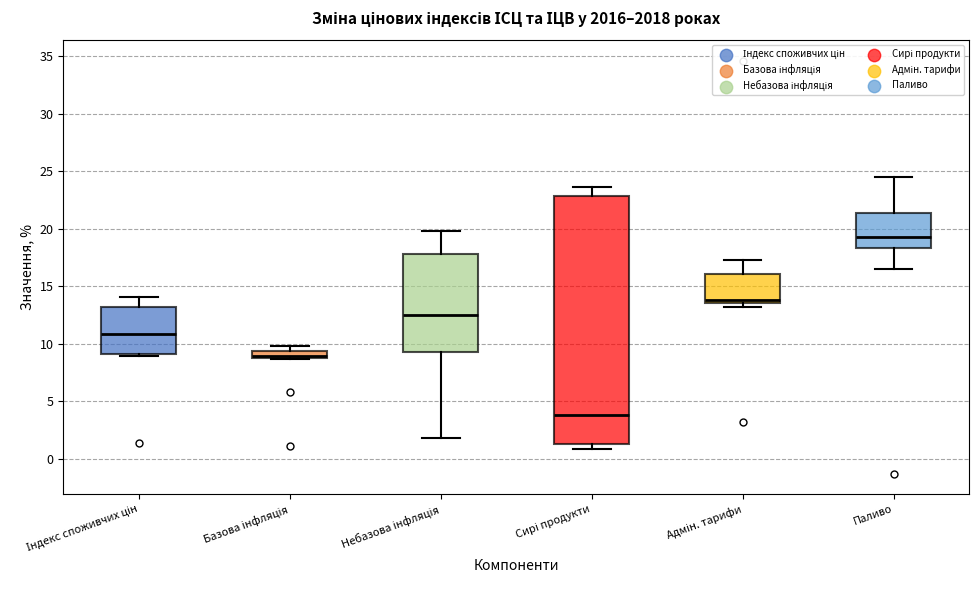

Which box has the highest median line?

Паливо